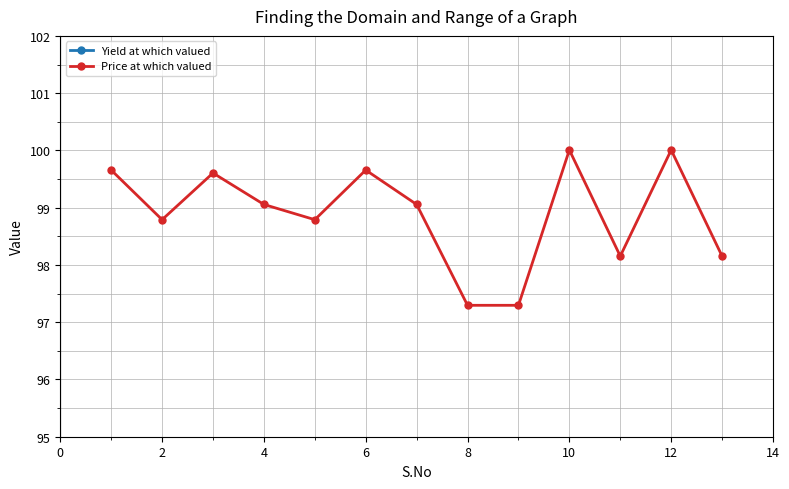

Rank the series by their average value, from lowest to highest.

Yield at which valued, Price at which valued